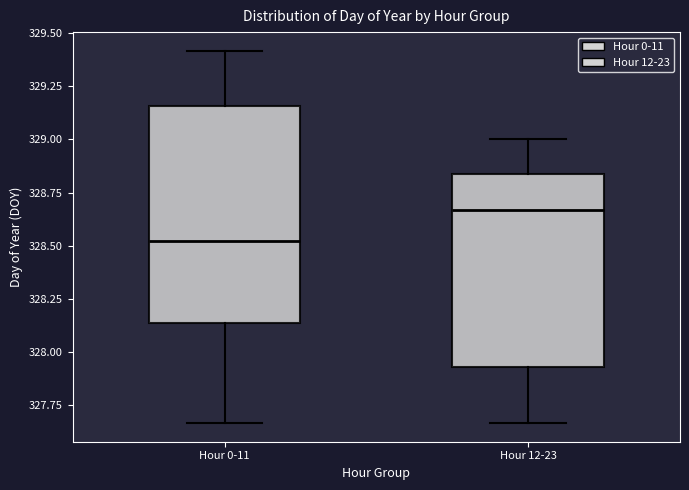

Which box is the tallest, from its lower edge to its upper edge?

Hour 0-11